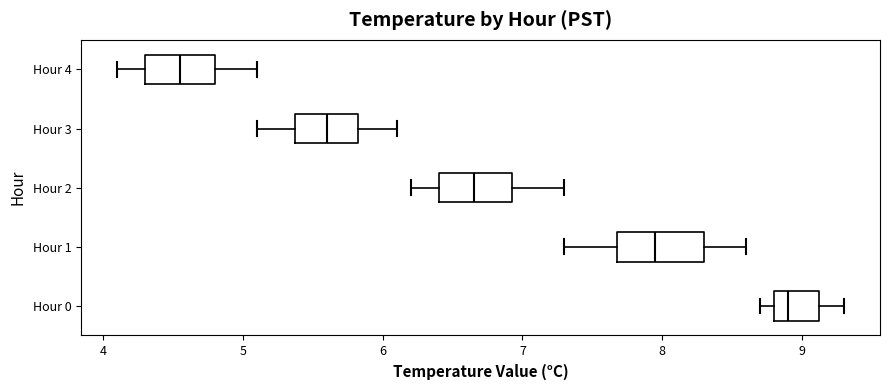

Where is the right edge of the box for Hour 3 on the x-axis? The values are not printed on the chart, so give them approximately, as read against the axis.

5.8